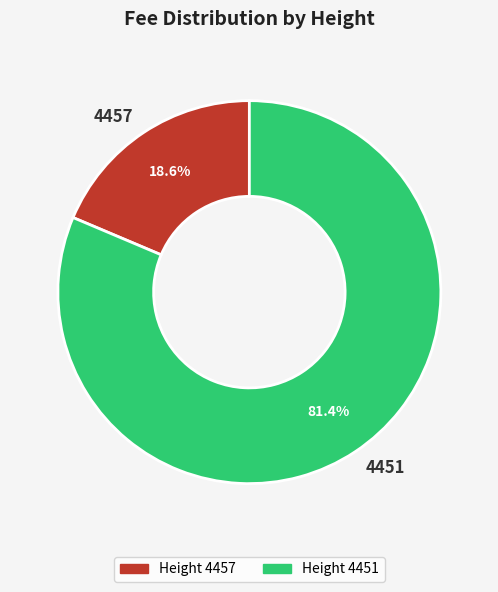

What is the largest slice in the pie chart?

4451